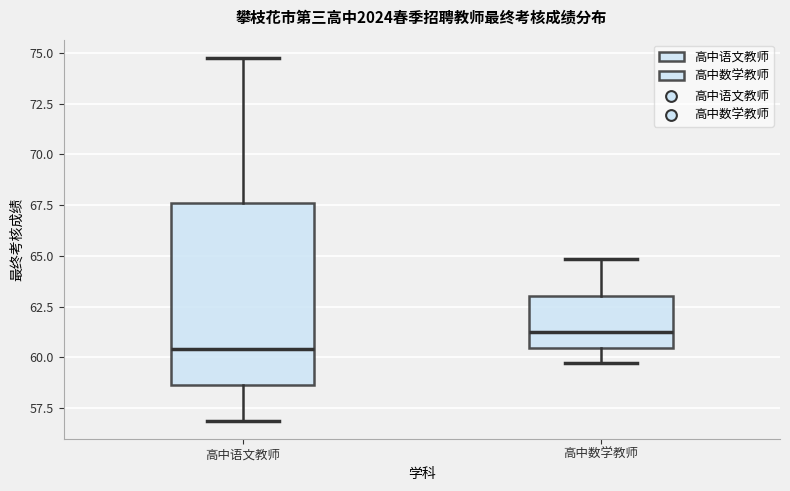

Reading left to right, read every box against the y-axis: the position of its median line, the range the box covers, and the ends of its whiskers. The values are not printed on the chart, so give them approximately, as read against the axis.

高中语文教师: median 60.5, box 58.5 to 67.5, whiskers 57.0 to 75.0
高中数学教师: median 61.0, box 60.5 to 63.0, whiskers 59.5 to 65.0